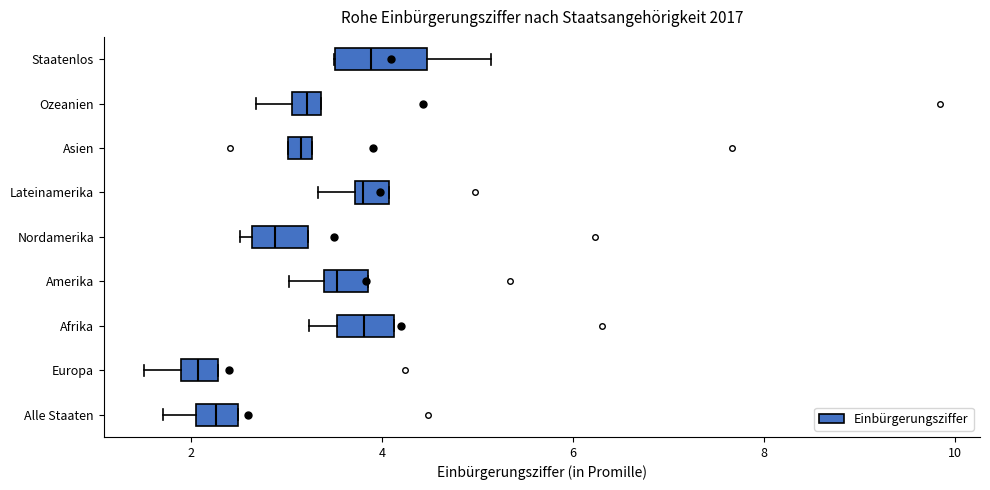

Where is the right edge of the box for Lateinamerika on the x-axis? The values are not printed on the chart, so give them approximately, as read against the axis.

4.0